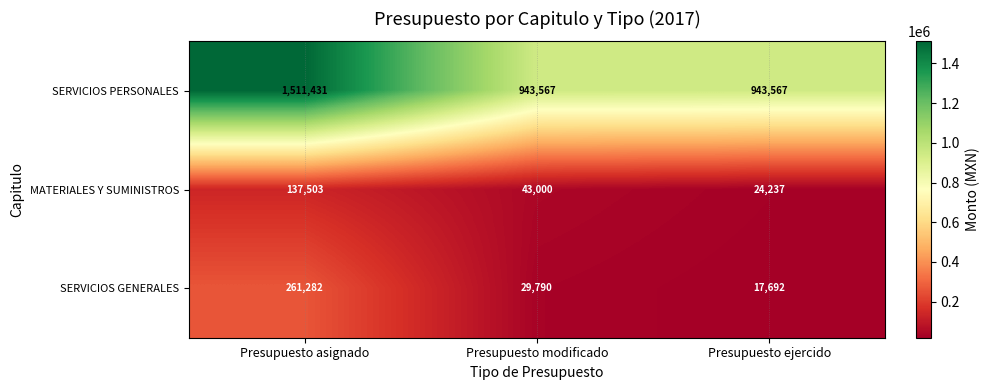

What is the difference between the second highest and minimum values in the SERVICIOS GENERALES series?

12098